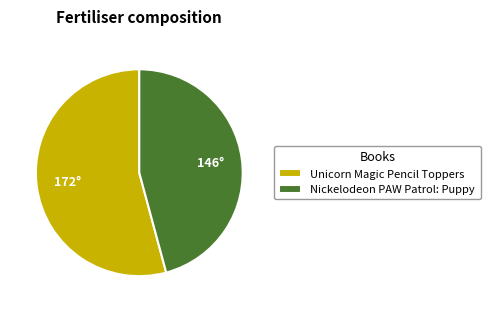

Which slice represents more than half of the pie?

Unicorn Magic Pencil Toppers